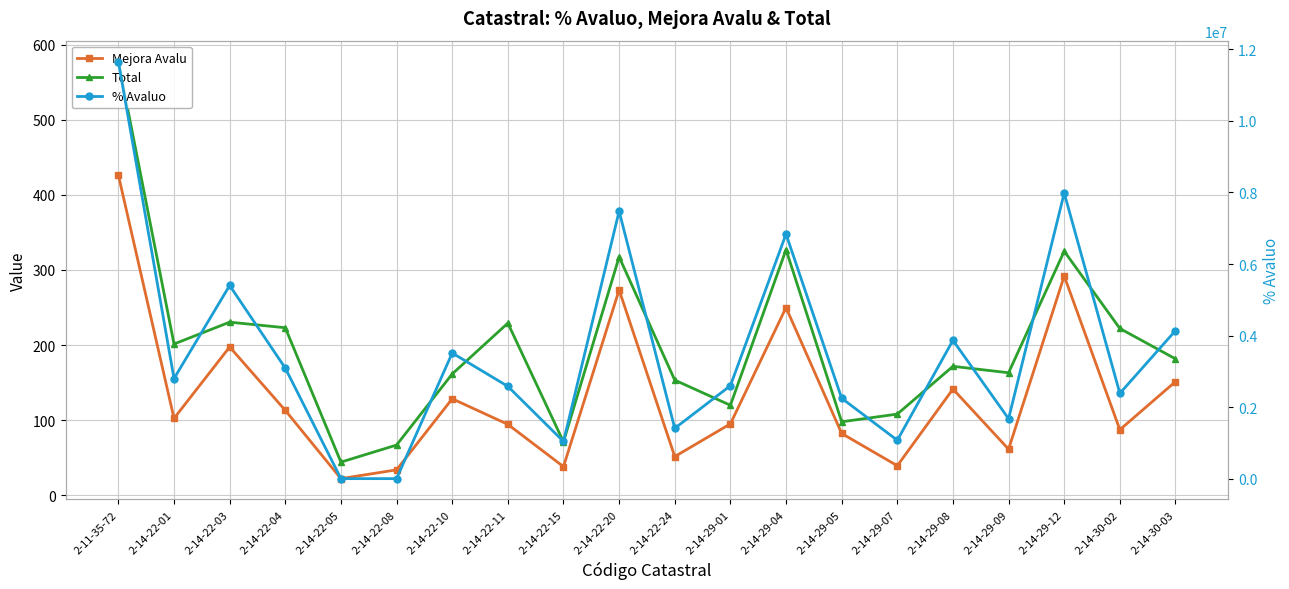

At which label does Total reach its minimum?

2-14-22-05